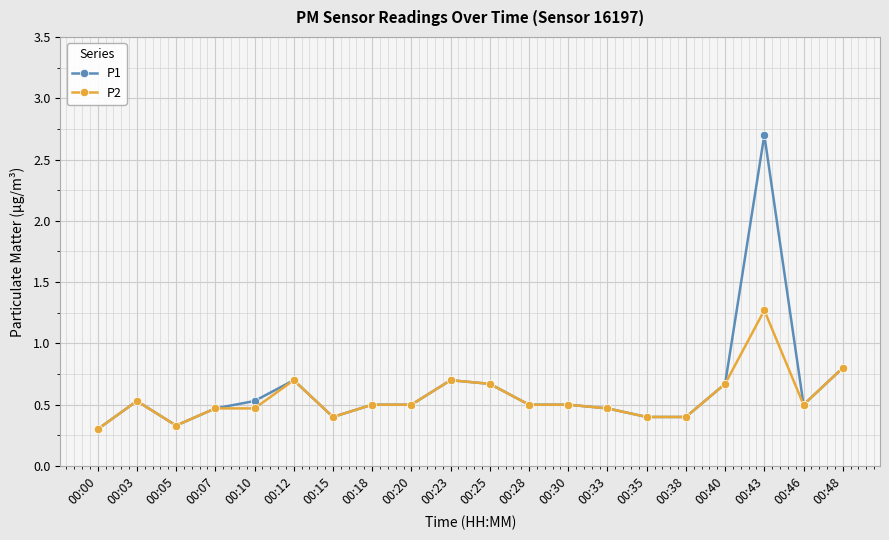

True or false: P2 has a value of 0.2 at 00:03.

False